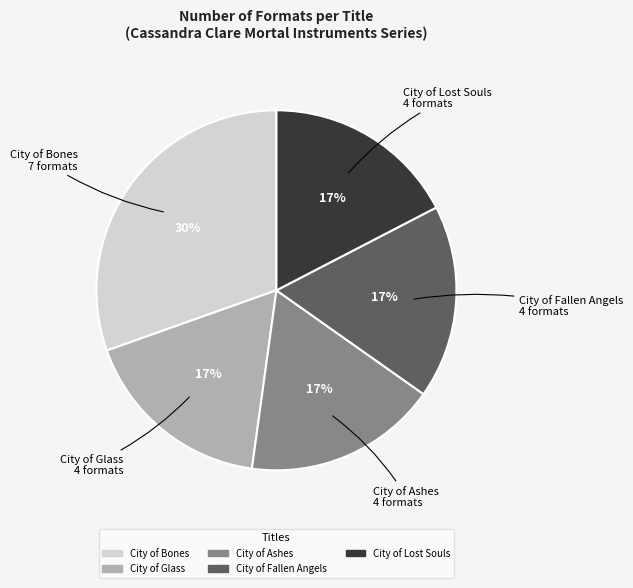

Approximately how many times larger is the value at City of Lost Souls compared to City of Fallen Angels?

1.0